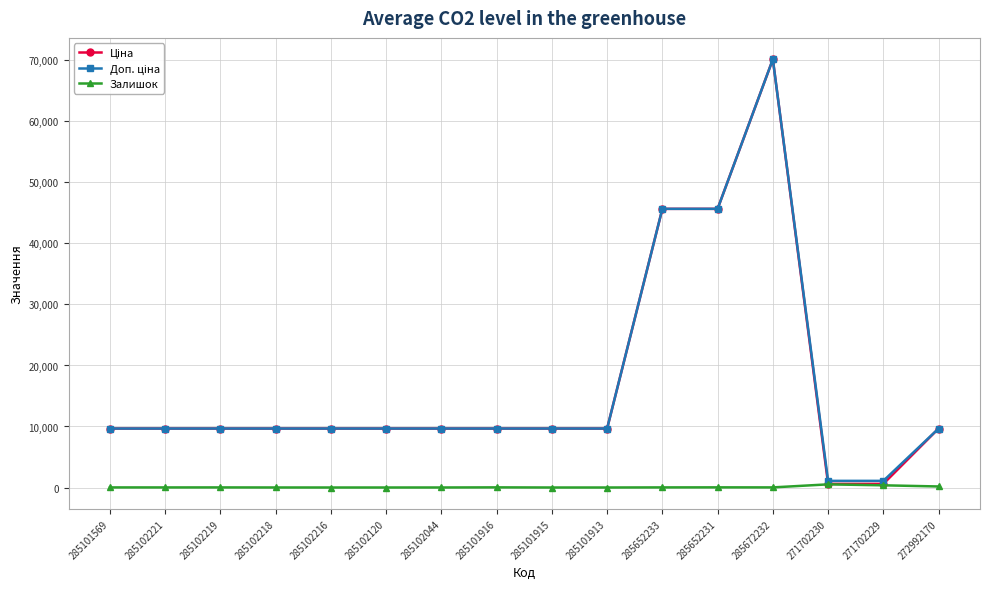

What is the greatest value displayed?

70181.6